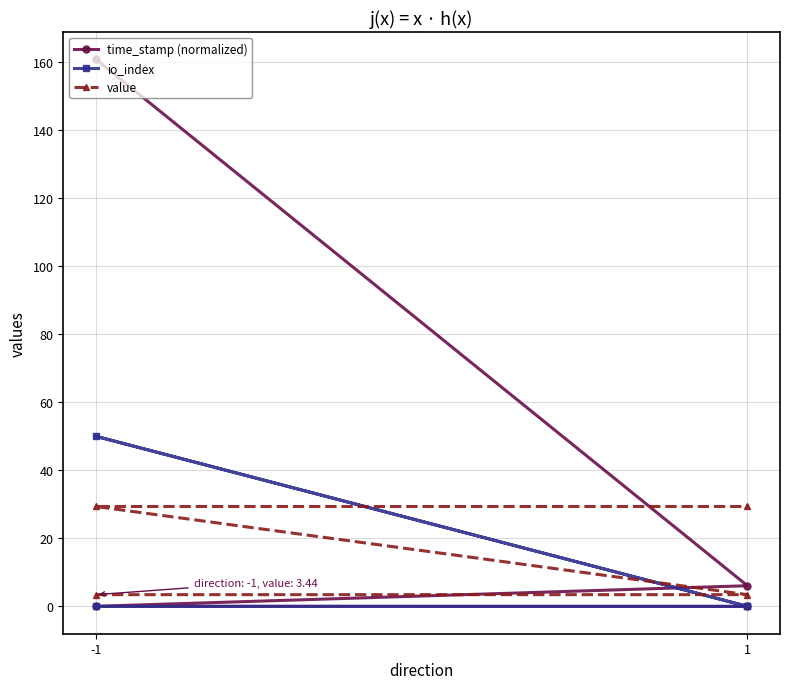

How many lines are shown in the chart?

3